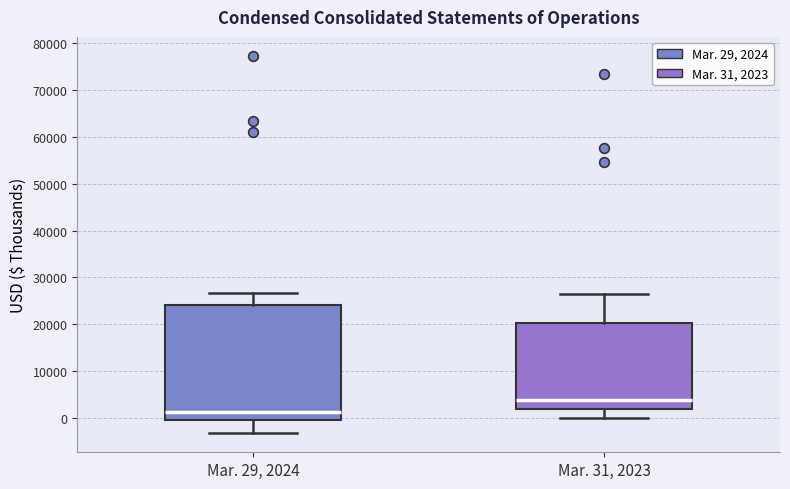

Comparing the boxes themselves (not the whiskers), which one is the tallest?

Mar. 29, 2024